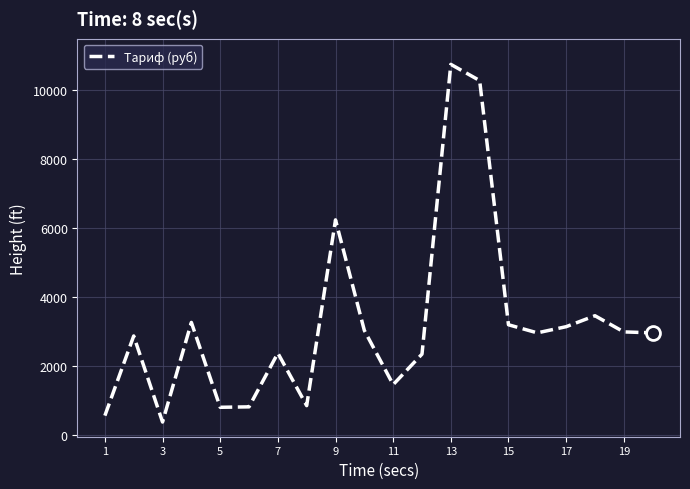

What is the smallest value displayed?

376